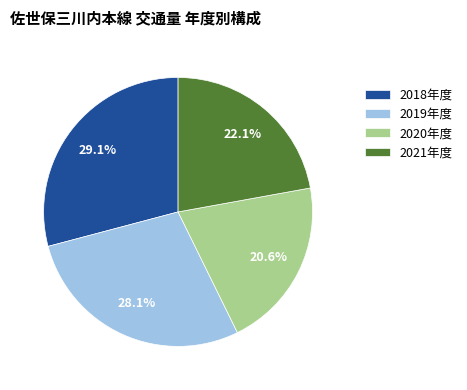

Is there a majority slice in this chart?

No